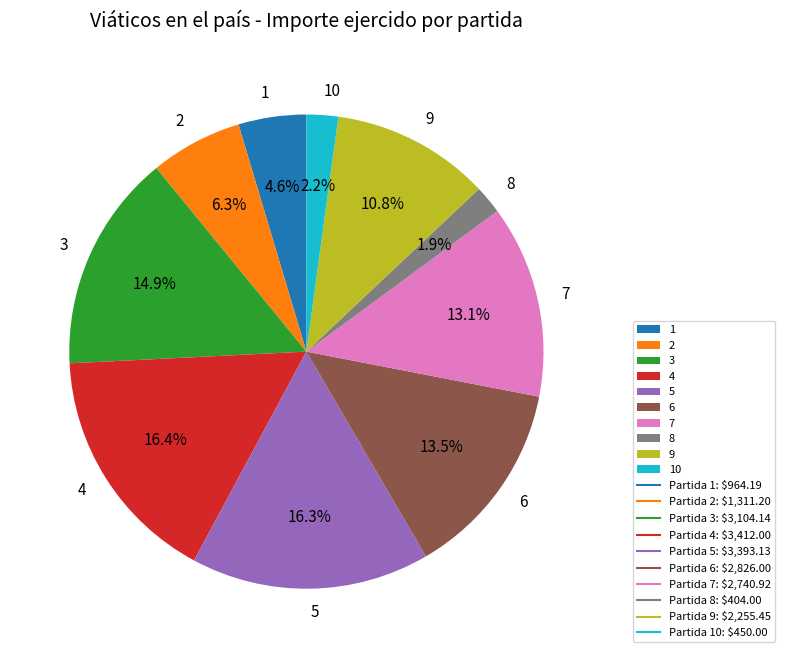

Does any single category account for the majority?

No